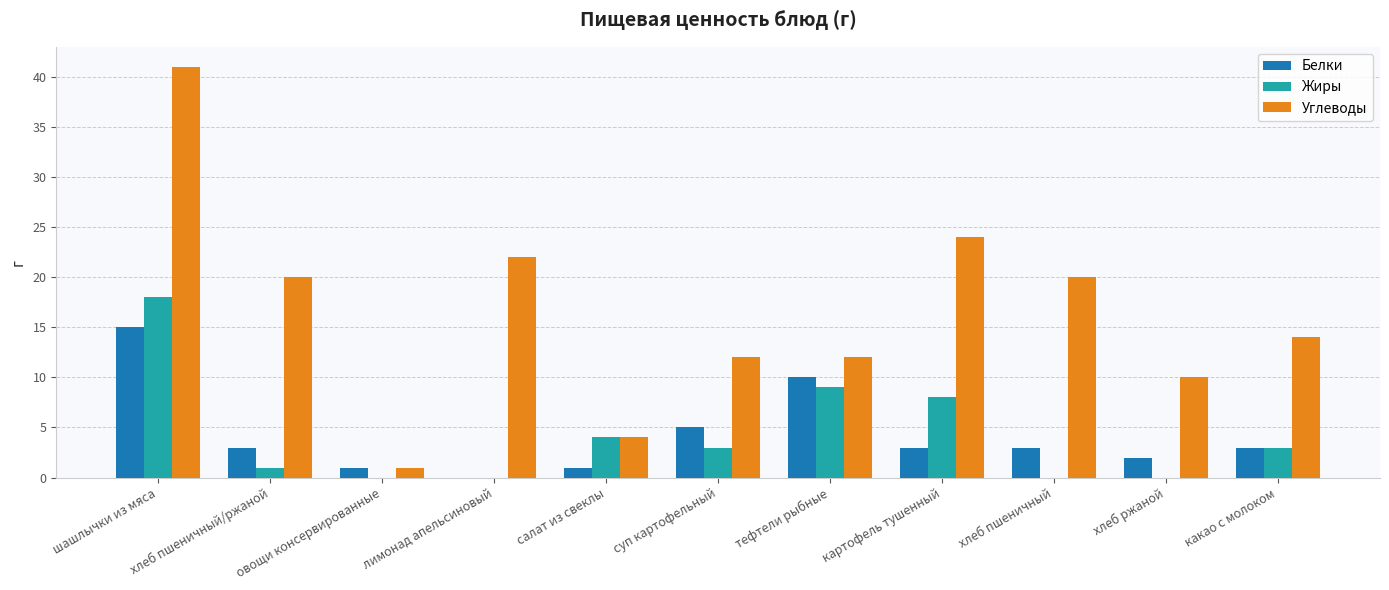

Between лимонад апельсиновый and какао с молоком, which series saw the biggest shift?

Углеводы